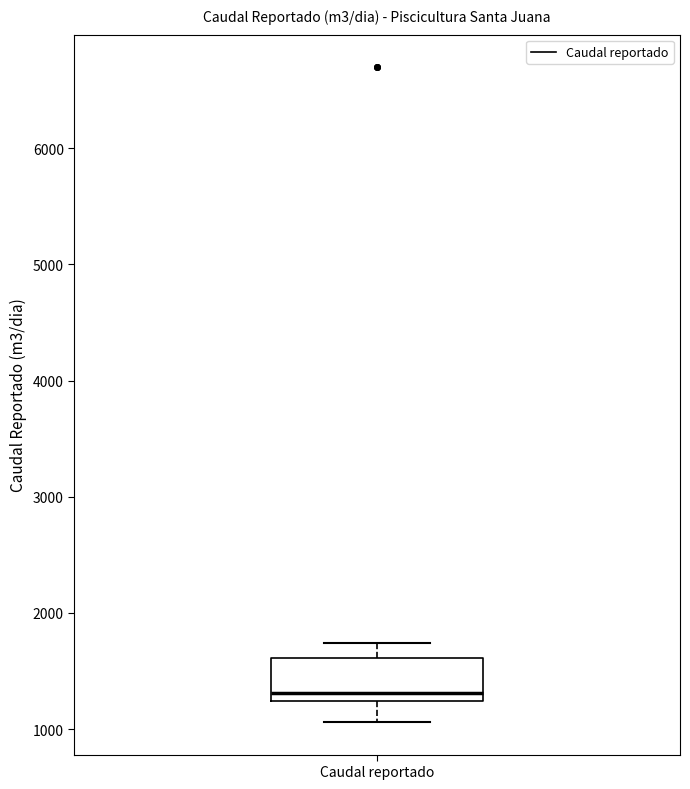

Transcribe this box plot: give where the median line is, the range the box spans, and where the two whiskers end, as read against the y-axis. The values are not printed on the chart, so give them approximately, as read against the axis.

median 1300, box 1200 to 1600, whiskers 1100 to 1700